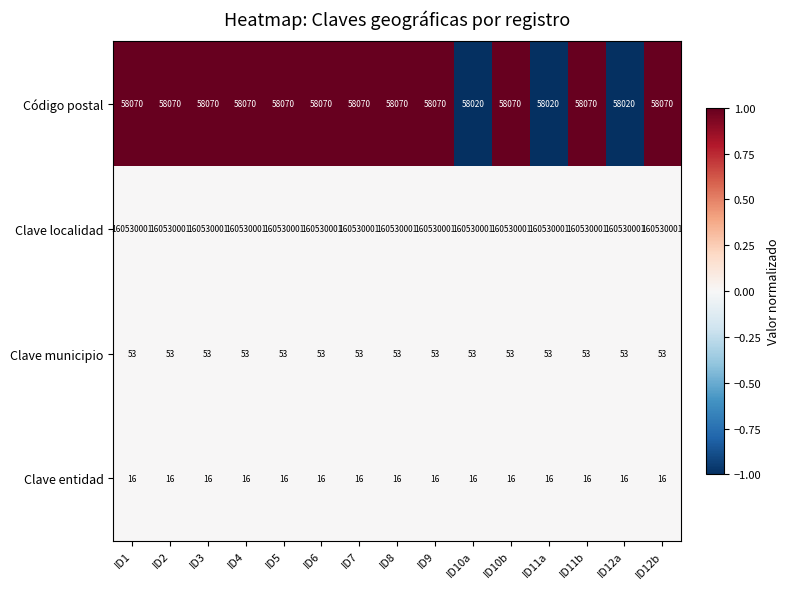

Rank the series at ID4 from highest to lowest value.

Clave localidad, Código postal, Clave municipio, Clave entidad